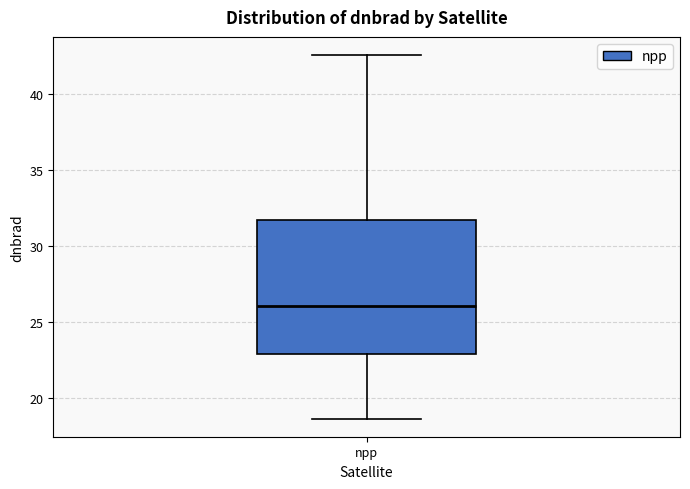

Read this box plot against the y-axis: the position of the median line, the range covered by the box, and the ends of both whiskers. The values are not printed on the chart, so give them approximately, as read against the axis.

median 26.0, box 23.0 to 31.5, whiskers 18.5 to 42.5